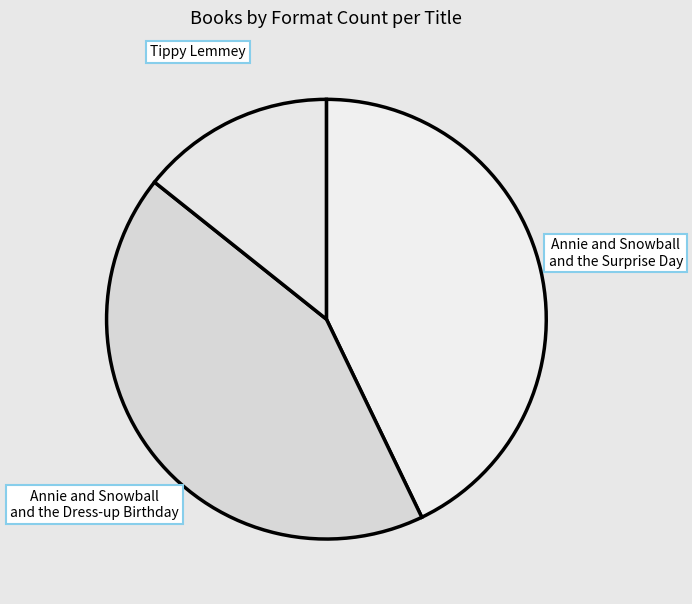

Which category has the smallest portion of the pie?

Tippy Lemmey